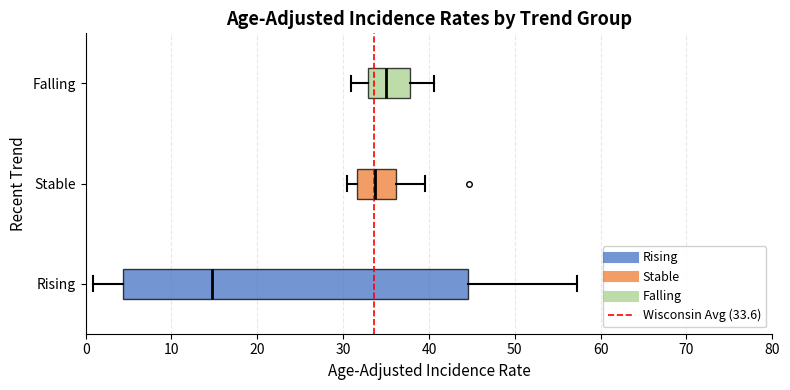

Reading bottom to top, read every box against the x-axis: the position of its median line, the range the box covers, and the ends of its whiskers. The values are not printed on the chart, so give them approximately, as read against the axis.

Rising: median 15, box 4 to 45, whiskers 1 to 57
Stable: median 34, box 32 to 36, whiskers 30 to 40
Falling: median 35, box 33 to 38, whiskers 31 to 41